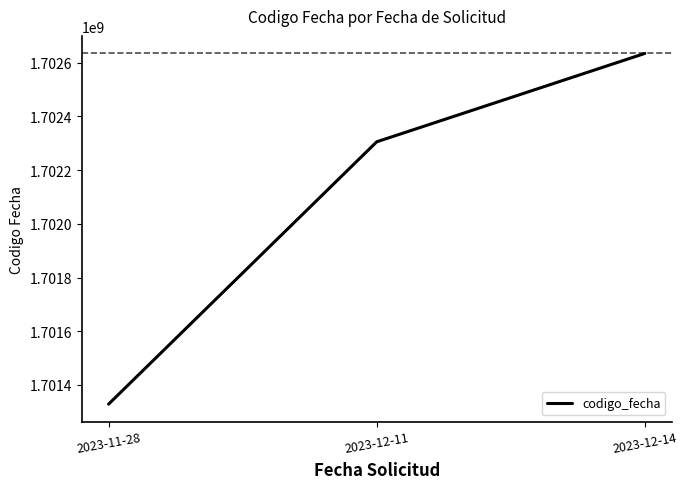

Is this an area chart (filled region under the line)?

No